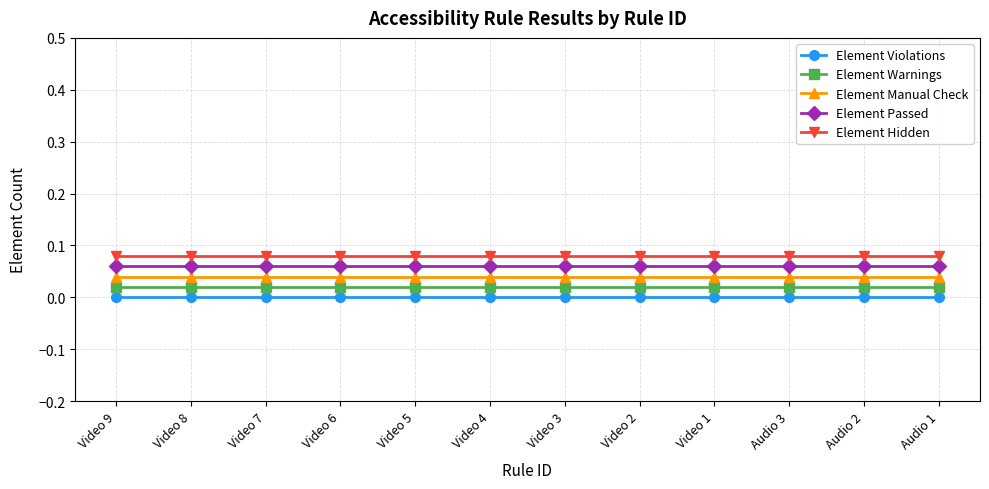

Is this an area chart (filled region under the line)?

No